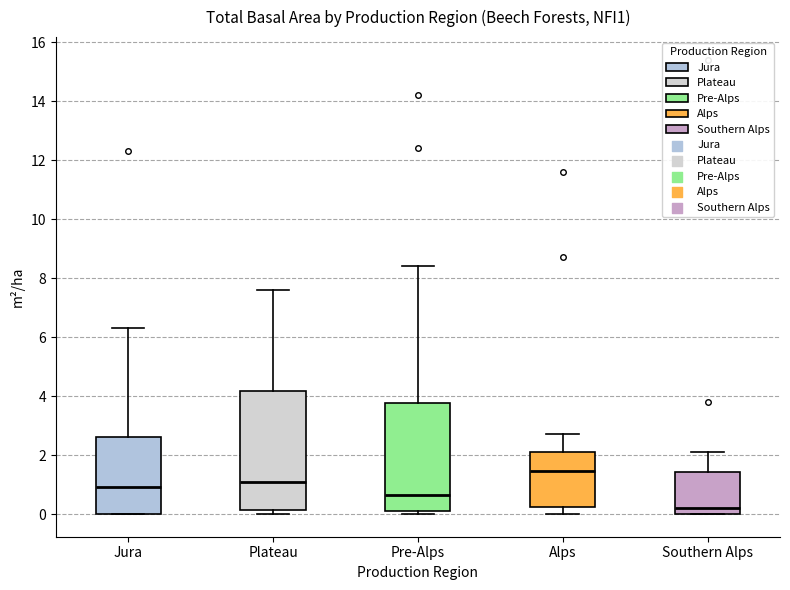

Reading left to right, read every box against the y-axis: the position of its median line, the range the box covers, and the ends of its whiskers. The values are not printed on the chart, so give them approximately, as read against the axis.

Jura: median 1.0, box 0.0 to 2.6, whiskers 0.0 to 6.4
Plateau: median 1.2, box 0.2 to 4.2, whiskers 0.0 to 7.6
Pre-Alps: median 0.6, box 0.2 to 3.8, whiskers 0.0 to 8.4
Alps: median 1.4, box 0.2 to 2.2, whiskers 0.0 to 2.8
Southern Alps: median 0.2, box 0.0 to 1.4, whiskers 0.0 to 2.2